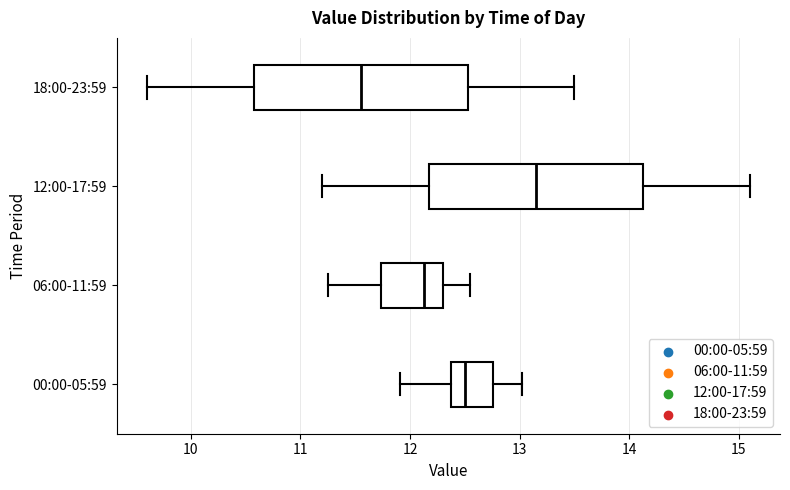

Where is the right edge of the box for 00:00-05:59 on the x-axis? The values are not printed on the chart, so give them approximately, as read against the axis.

12.8